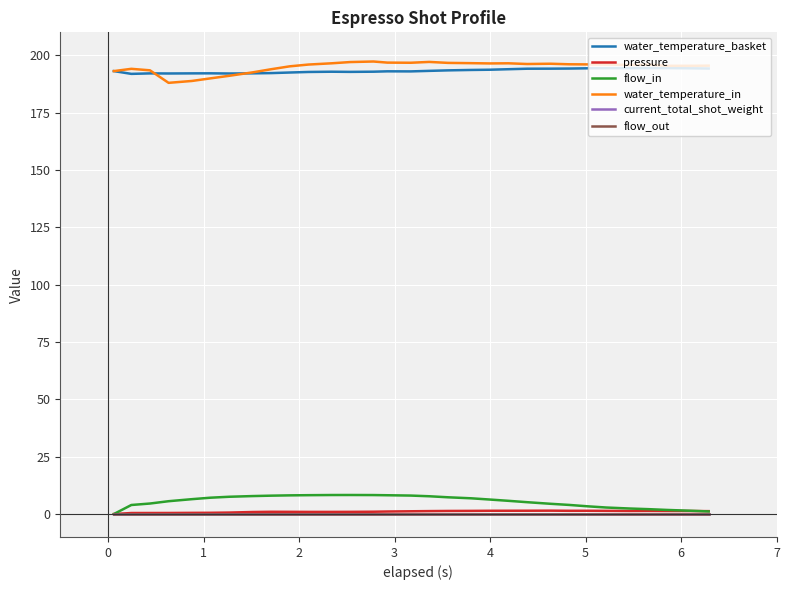

Does the chart have visible grid lines?

Yes